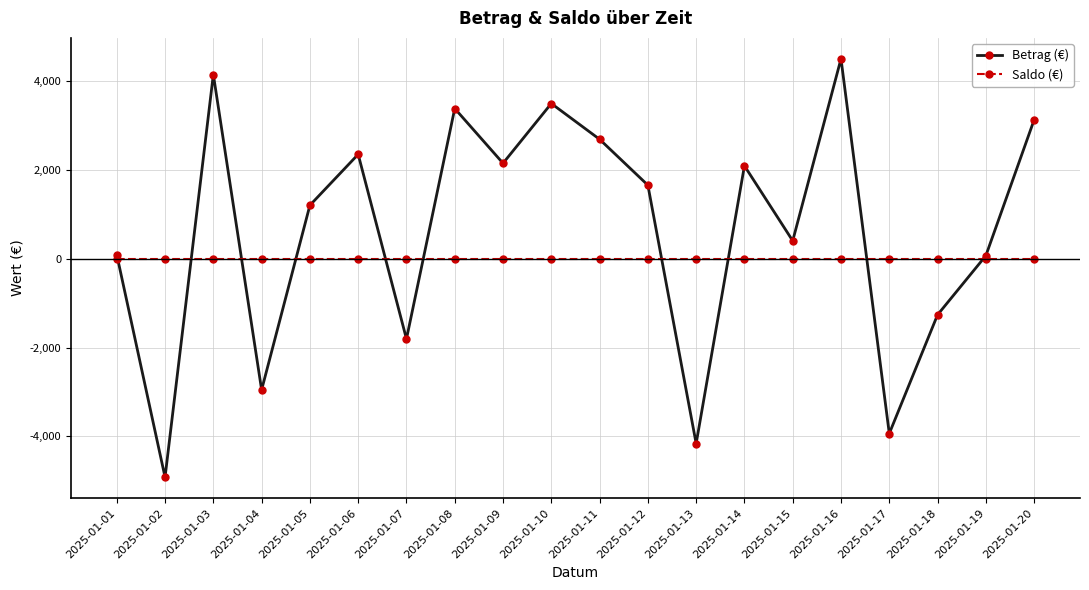

What is the value of the Betrag (€) point at the 18th from the left?

-1262.6